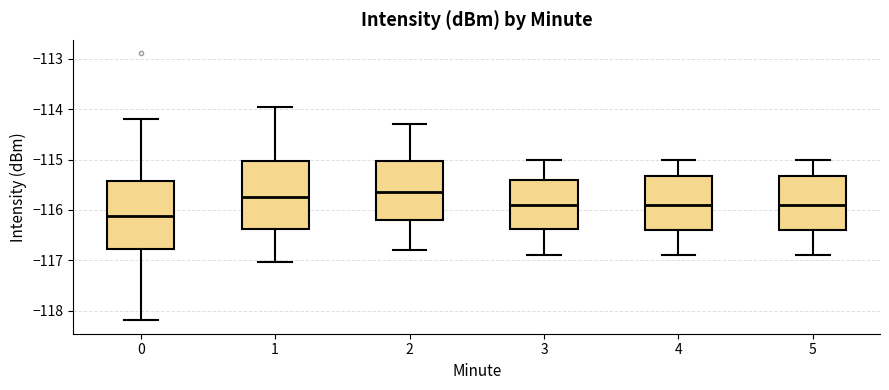

Reading left to right, transcribe this box plot: for each box, give where its median line is, the range the box spans, and where its two whiskers end, as read against the y-axis. The values are not printed on the chart, so give them approximately, as read against the axis.

0: median -116.1, box -116.8 to -115.4, whiskers -118.2 to -114.2
1: median -115.7, box -116.4 to -115.0, whiskers -117.0 to -113.9
2: median -115.6, box -116.2 to -115.0, whiskers -116.8 to -114.3
3: median -115.9, box -116.4 to -115.4, whiskers -116.9 to -115.0
4: median -115.9, box -116.4 to -115.3, whiskers -116.9 to -115.0
5: median -115.9, box -116.4 to -115.3, whiskers -116.9 to -115.0